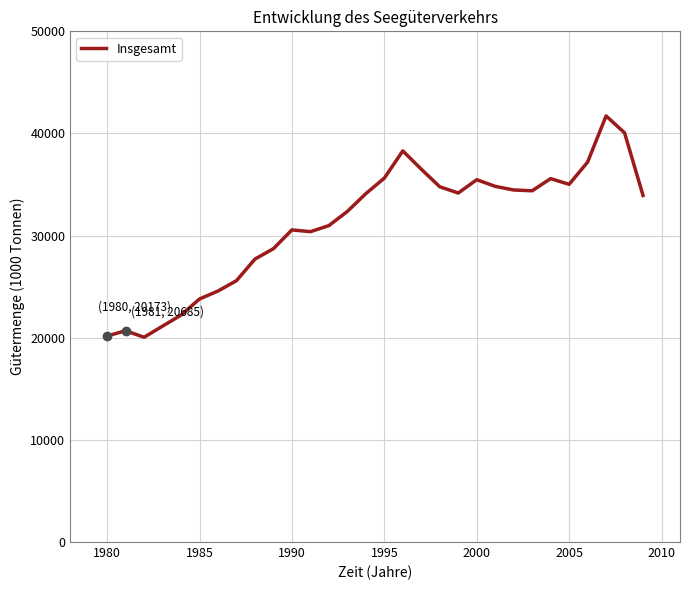

What is the minimum value shown in the chart?

20049.0